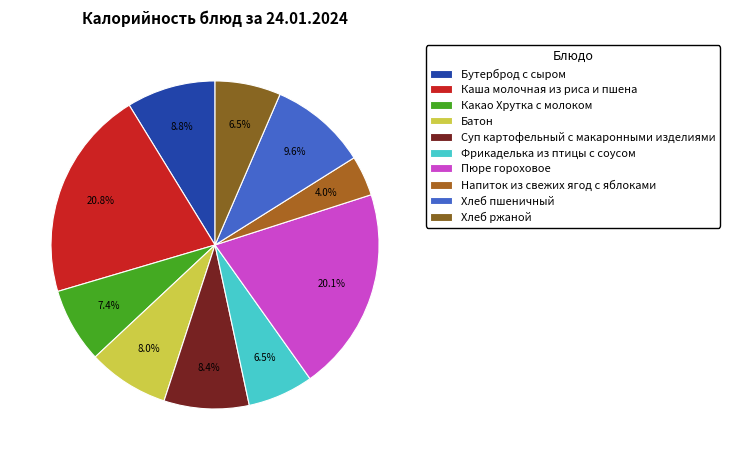

What percentage is the Какао Хрутка с молоком slice, to the nearest percent?

7%